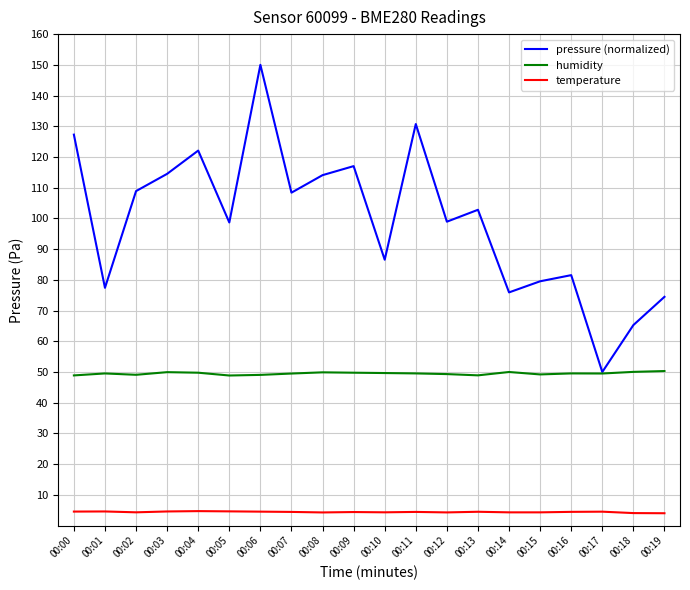

What is the average value of the pressure (normalized) series?

99.2